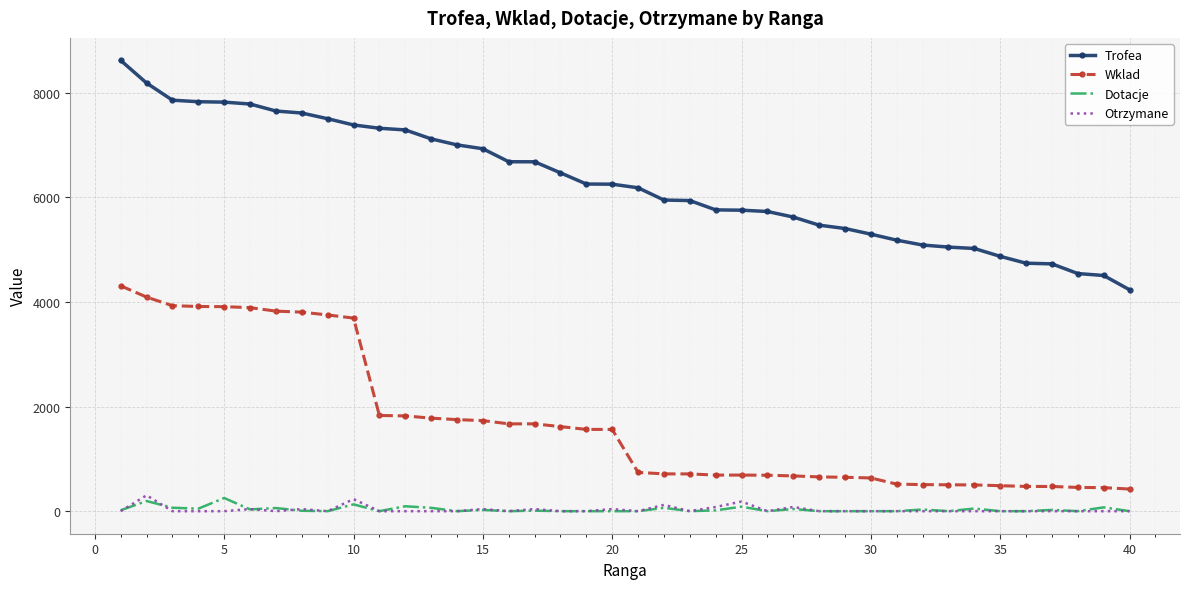

Which series has the largest total across all categories?

Trofea